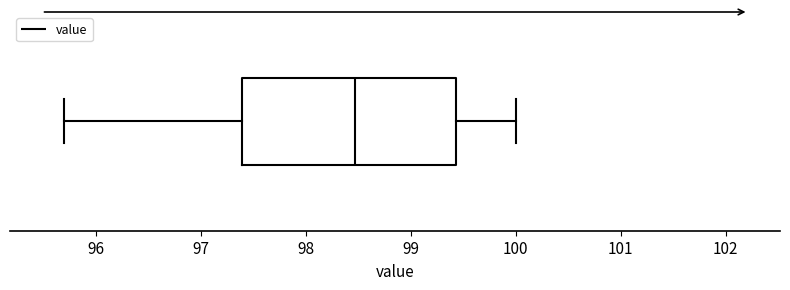

Transcribe this box plot: give where the median line is, the range the box spans, and where the two whiskers end, as read against the x-axis. The values are not printed on the chart, so give them approximately, as read against the axis.

median 98.5, box 97.4 to 99.4, whiskers 95.7 to 100.0